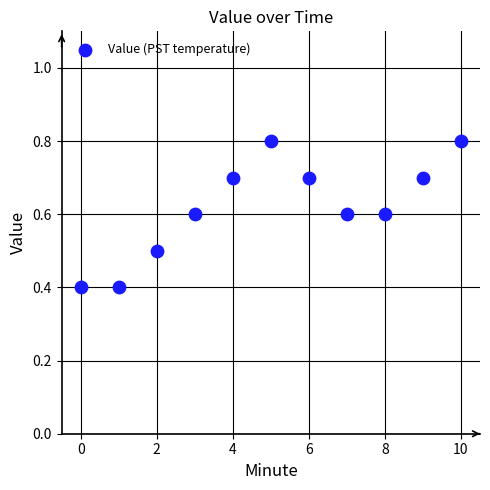

What is the average Y value?

0.6